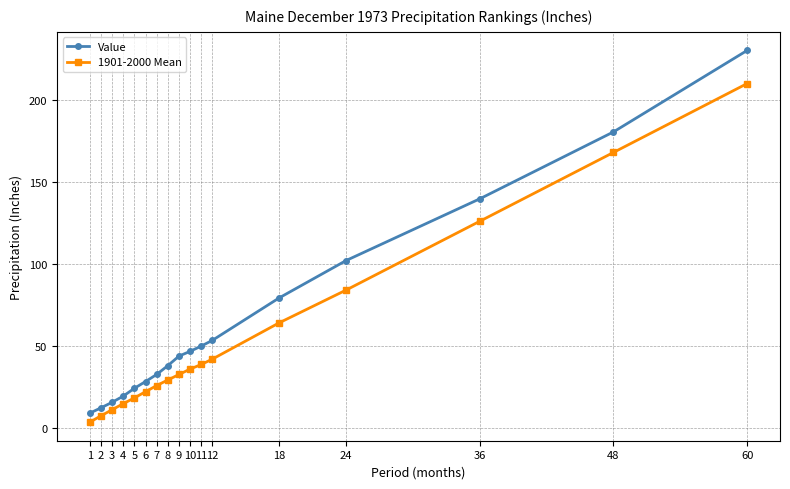

True or false: Value and 1901-2000 Mean cross at least once.

False